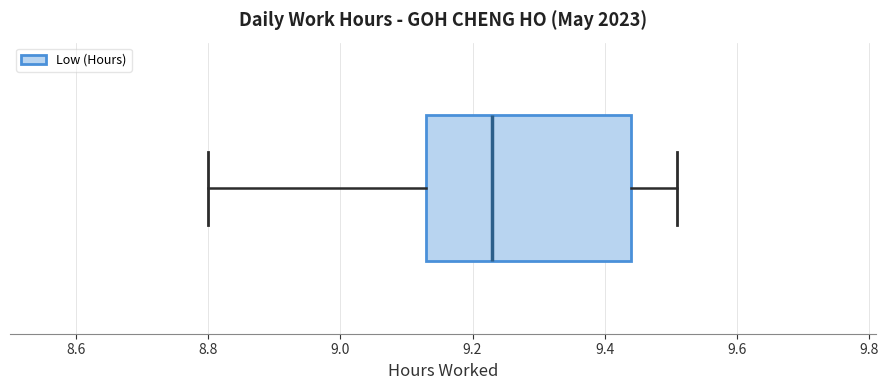

Transcribe this box plot: give where the median line is, the range the box spans, and where the two whiskers end, as read against the x-axis. The values are not printed on the chart, so give them approximately, as read against the axis.

median 9.24, box 9.14 to 9.44, whiskers 8.80 to 9.52